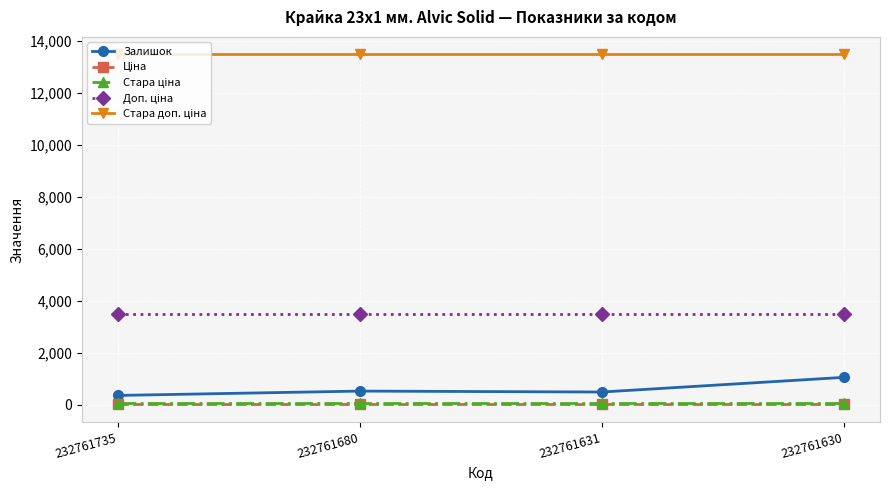

Is it true that Залишок equals 361.0 at 232761735?

True